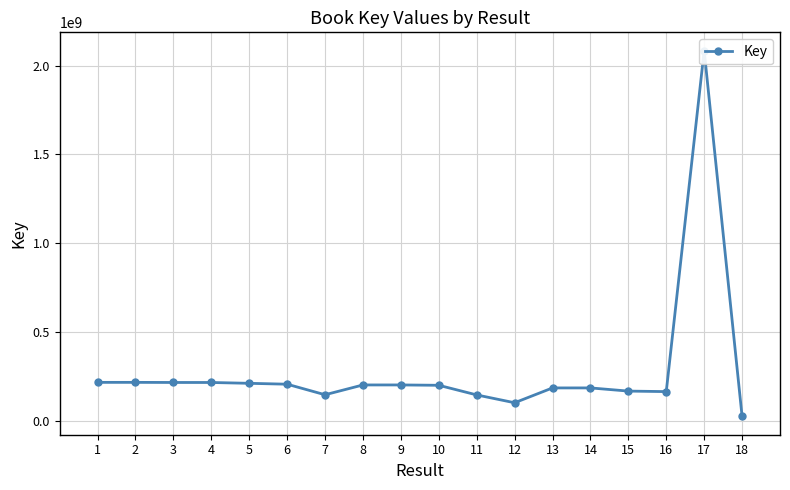

Reading left to right, what are all the values shown in this chart?

215302648	215301876	214690207	214608903	209961916	204933142	145453584	200782064	200781388	198823394	144529294	100403688	183981586	184029913	166137684	163202520	2084772723	23325107